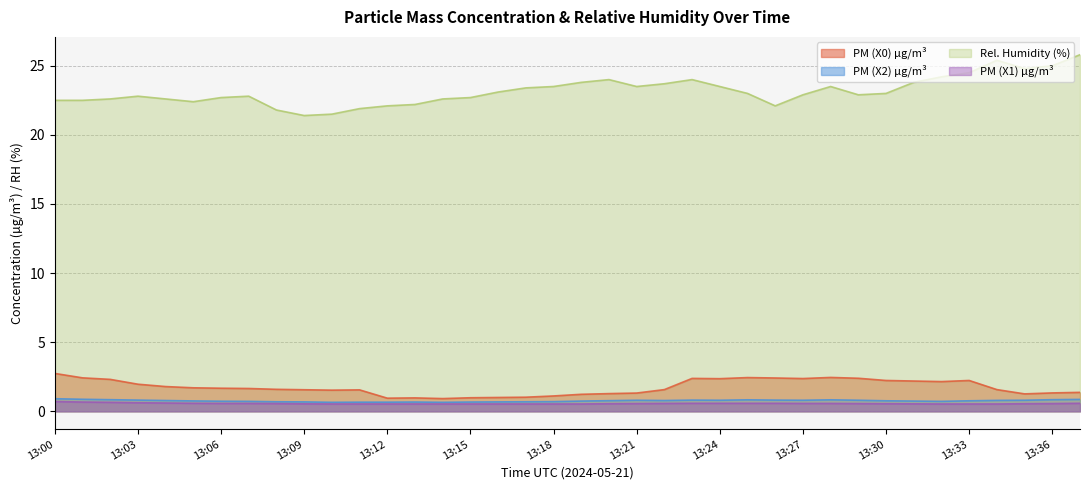

What are all the series names shown in the legend?

PM (X0) µg/m³, PM (X2) µg/m³, Rel. Humidity (%), PM (X1) µg/m³